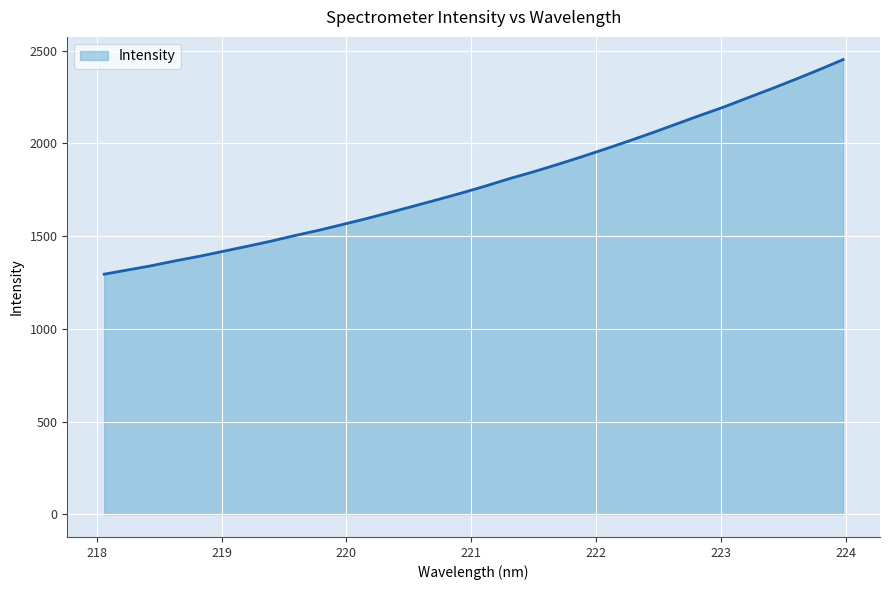

What is the greatest value displayed?

2451.1